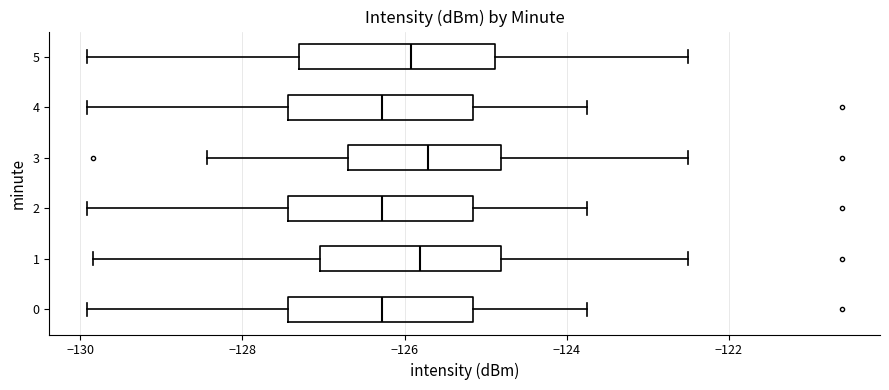

Reading bottom to top, read every box against the x-axis: the position of its median line, the range the box covers, and the ends of its whiskers. The values are not printed on the chart, so give them approximately, as read against the axis.

0: median -126.2, box -127.4 to -125.2, whiskers -130.0 to -123.8
1: median -125.8, box -127.0 to -124.8, whiskers -129.8 to -122.4
2: median -126.2, box -127.4 to -125.2, whiskers -130.0 to -123.8
3: median -125.8, box -126.8 to -124.8, whiskers -128.4 to -122.4
4: median -126.2, box -127.4 to -125.2, whiskers -130.0 to -123.8
5: median -126.0, box -127.2 to -124.8, whiskers -130.0 to -122.4